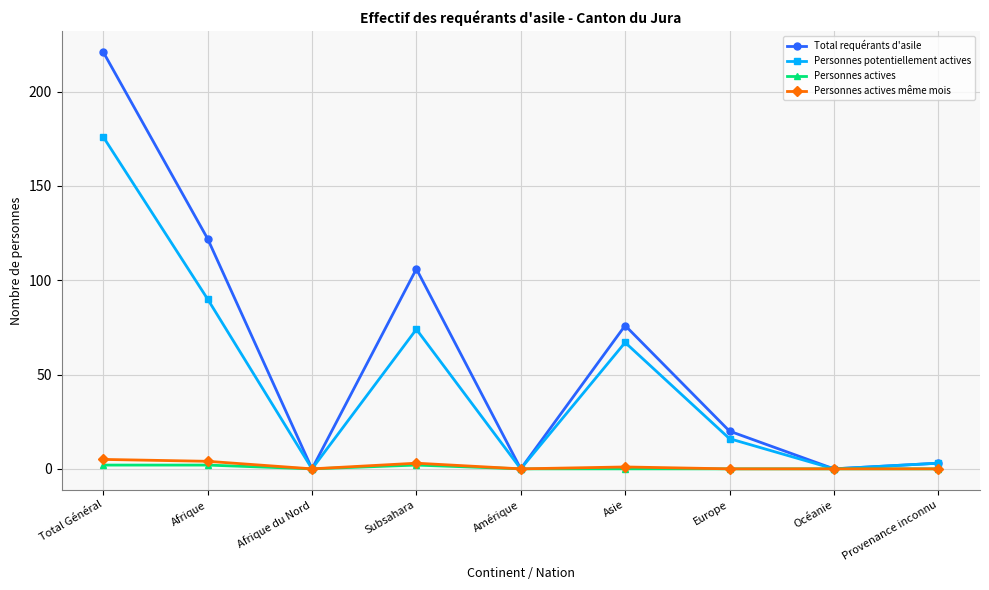

Which label corresponds to the largest value in the chart?

Total Général